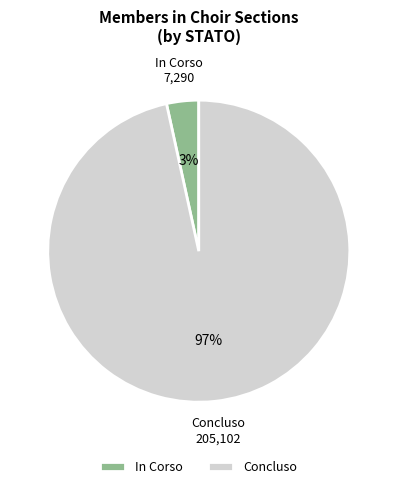

Does any single category account for the majority?

Yes